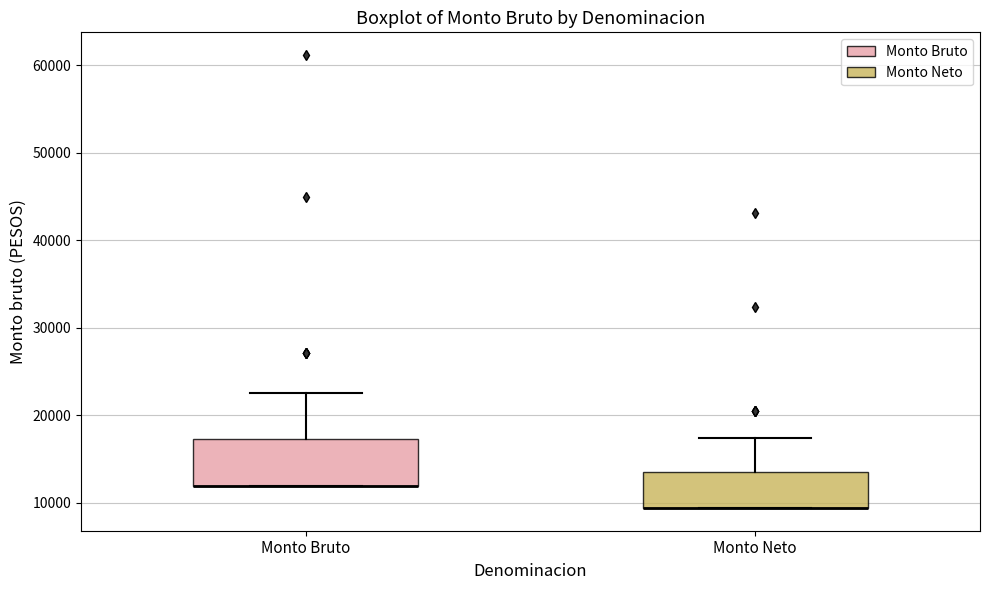

Reading left to right, read every box against the y-axis: the position of its median line, the range the box covers, and the ends of its whiskers. The values are not printed on the chart, so give them approximately, as read against the axis.

Monto Bruto: median 12000 (drawn on the box's lower edge), box 12000 to 17000, whiskers 12000 to 23000
Monto Neto: median 9000 (drawn on the box's lower edge), box 9000 to 14000, whiskers 9000 to 17000